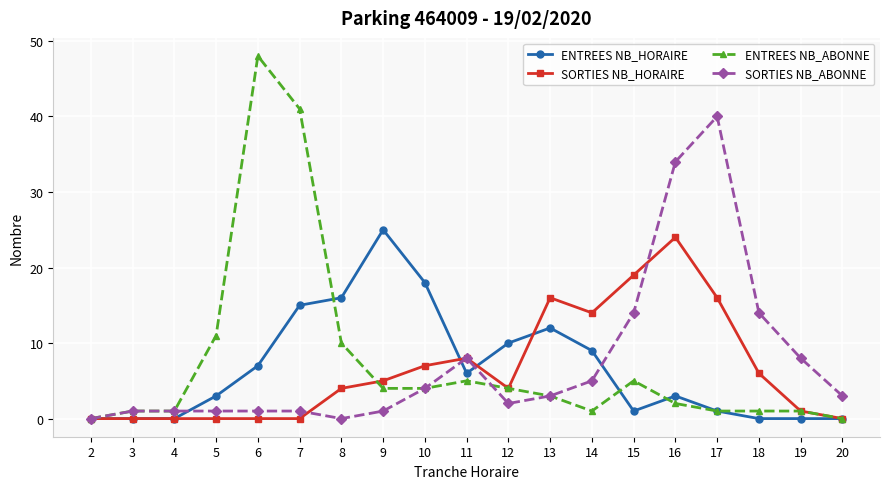

At which category is the sum across all series the highest?

16